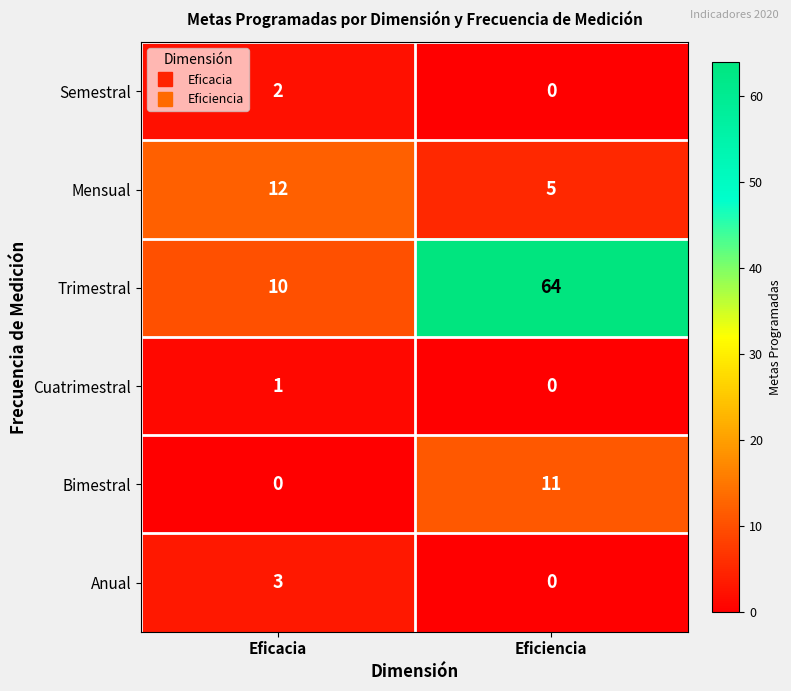

What is the difference between the highest and lowest values at Eficiencia?

64